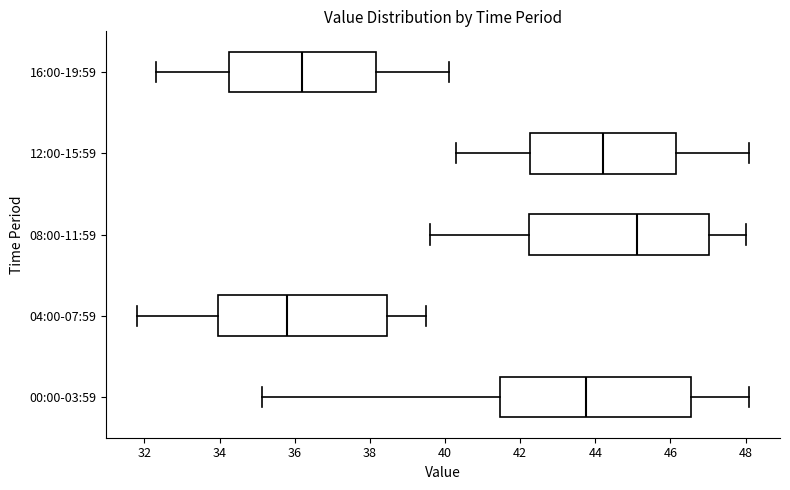

Reading bottom to top, read every box against the x-axis: the position of its median line, the range the box covers, and the ends of its whiskers. The values are not printed on the chart, so give them approximately, as read against the axis.

00:00-03:59: median 43.8, box 41.4 to 46.6, whiskers 35.2 to 48.2
04:00-07:59: median 35.8, box 34.0 to 38.4, whiskers 31.8 to 39.6
08:00-11:59: median 45.2, box 42.2 to 47.0, whiskers 39.6 to 48.0
12:00-15:59: median 44.2, box 42.2 to 46.2, whiskers 40.4 to 48.2
16:00-19:59: median 36.2, box 34.2 to 38.2, whiskers 32.4 to 40.2